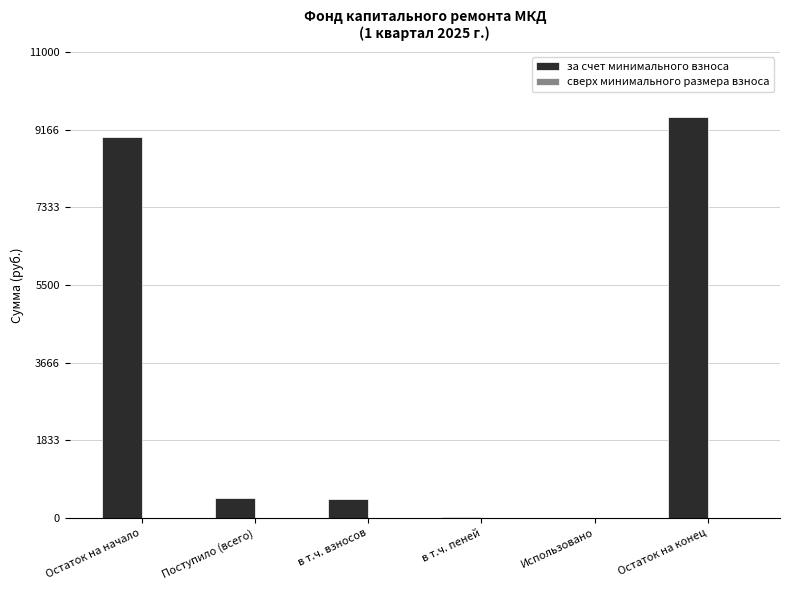

Which has a higher value, в т.ч. взносов or Использовано?

в т.ч. взносов